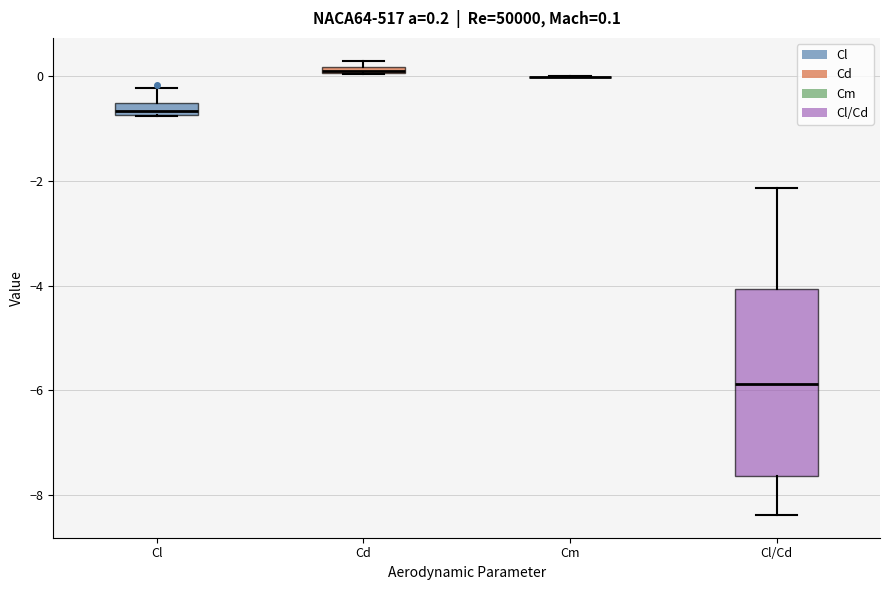

Which box is the tallest, from its lower edge to its upper edge?

Cl/Cd